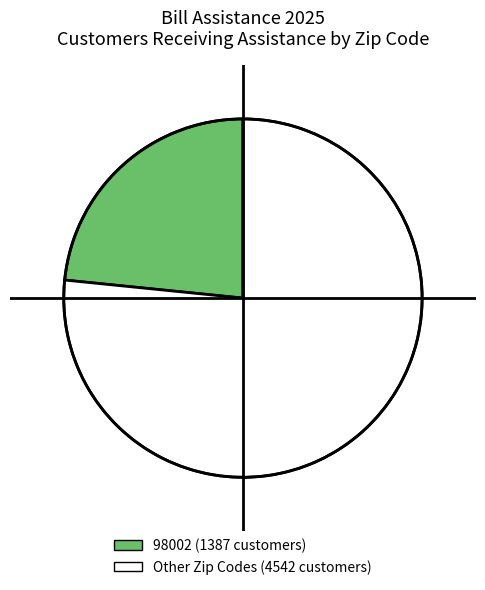

Does any single category account for the majority?

Yes